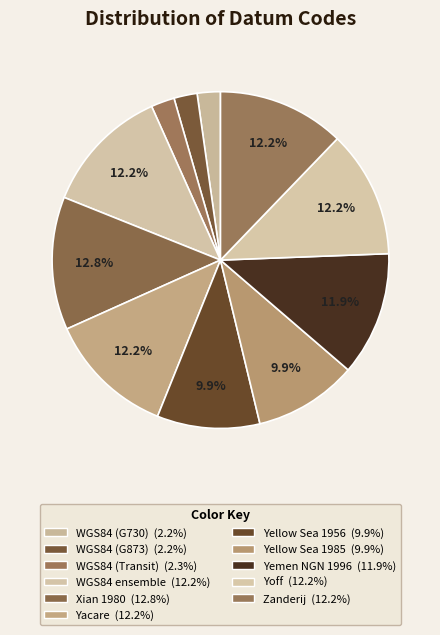

How many slices are in this pie chart?

11